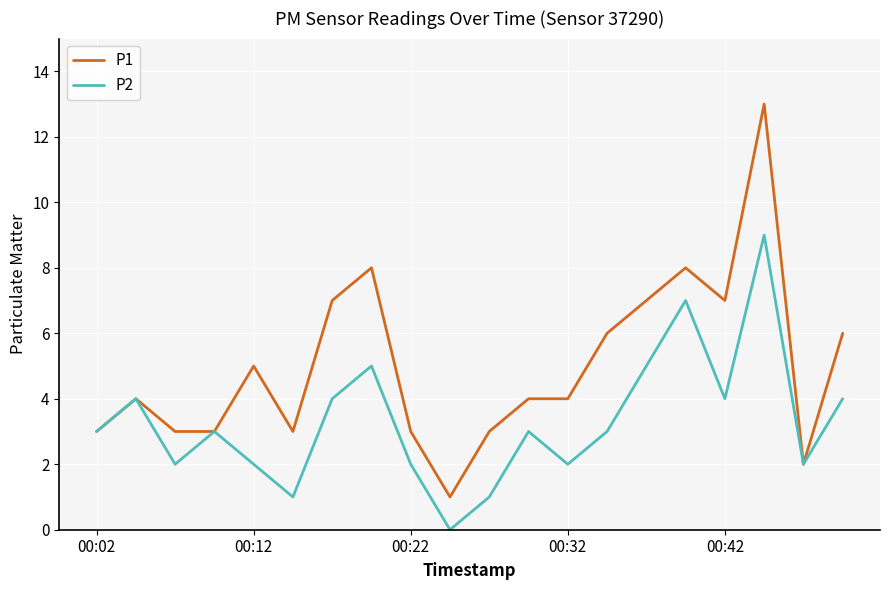

What is the maximum value shown in the chart?

13